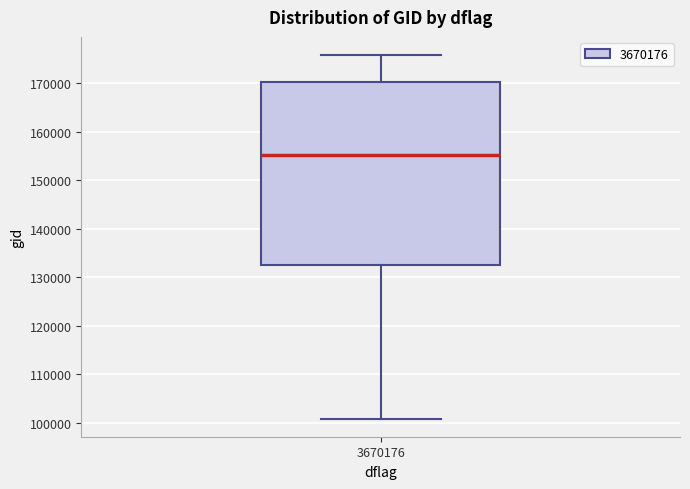

Where does the upper whisker of the box at x = 3670176 end on the y-axis? The values are not printed on the chart, so give them approximately, as read against the axis.

176000